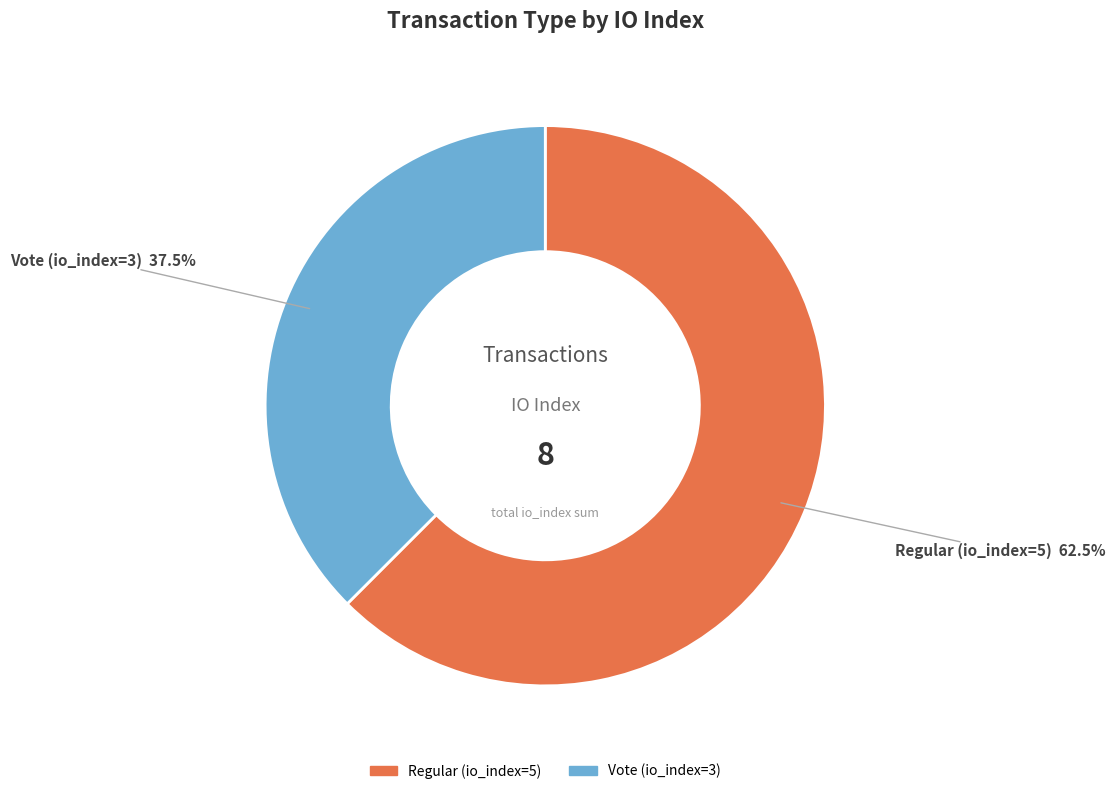

To the nearest percent, what is the difference between the largest and smallest slice percentages?

25%